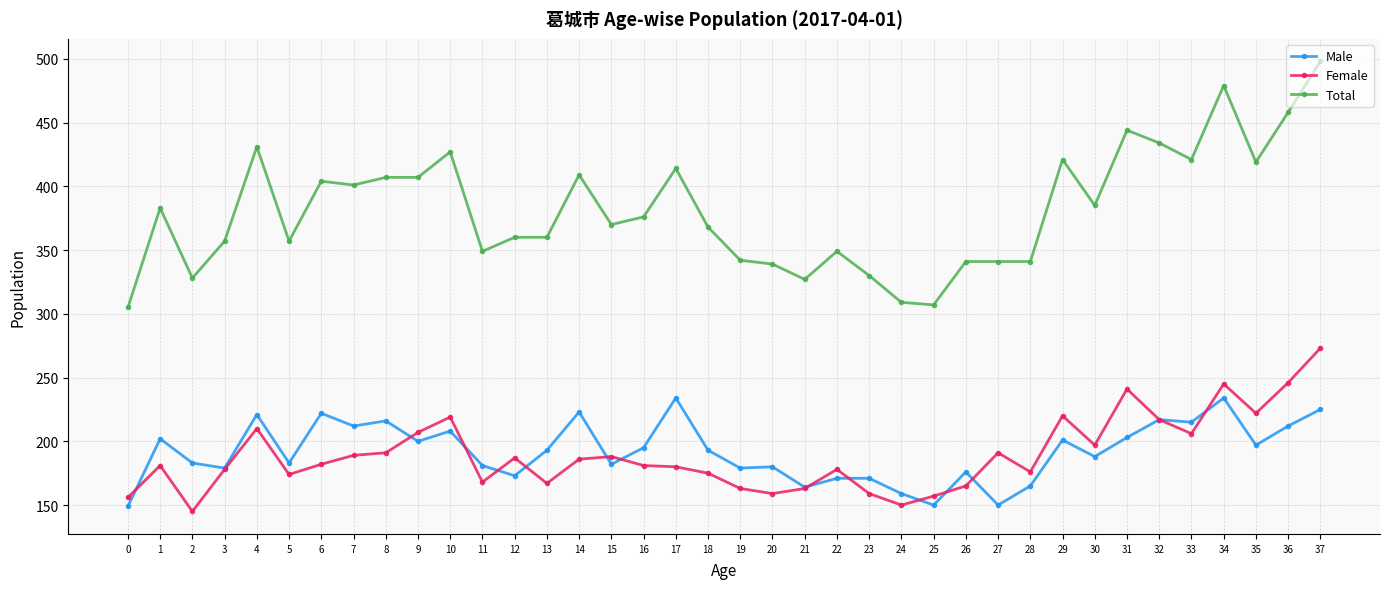

What is the lowest value of the Total series?

305